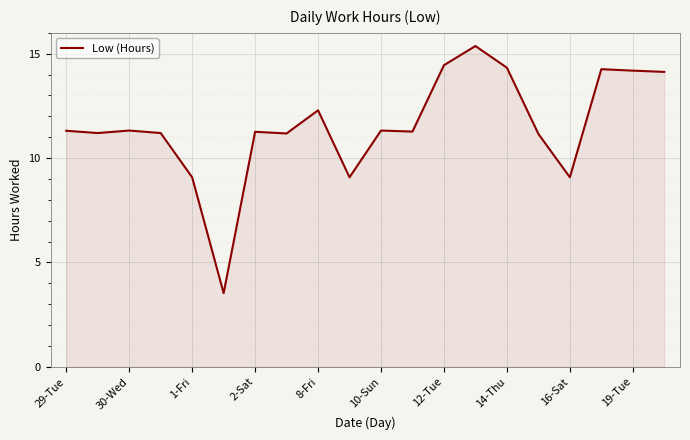

What is the minimum value shown in the chart?

3.5